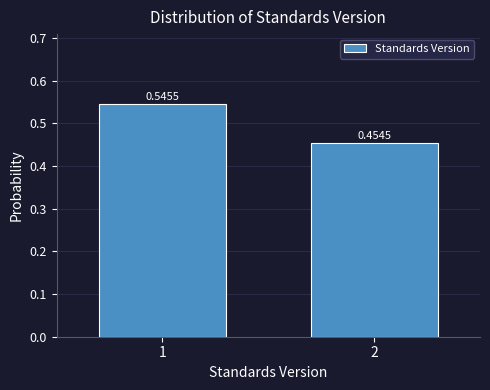

What is the sum of all values?

1.0